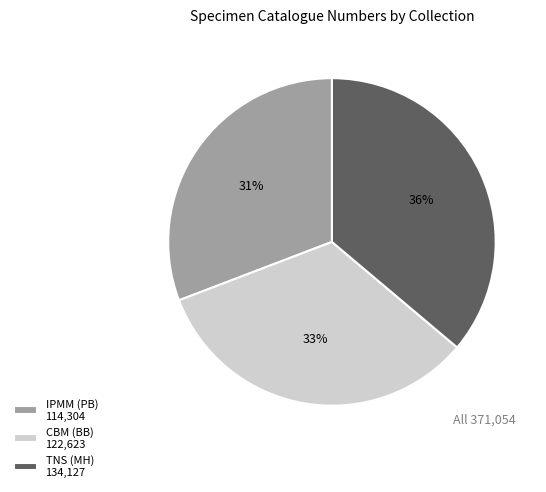

To the nearest percent, what is the average slice percentage?

33%